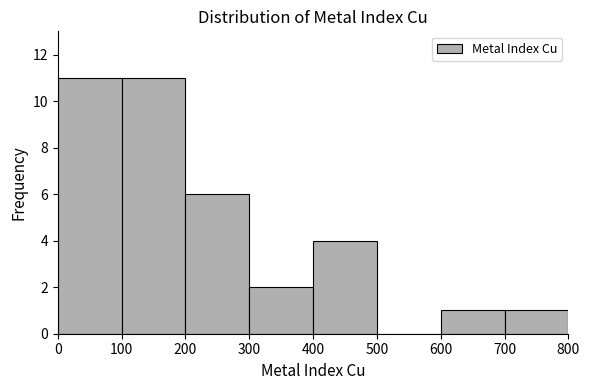

Reading left to right, transcribe this chart: for each bar, give the range it covers on the x-axis and its height. The values are not printed on the chart, so give them approximately, as read against the axis.

0 to 100: 11
100 to 200: 11
200 to 300: 6
300 to 400: 2
400 to 500: 4
500 to 600: 0
600 to 700: 1
700 to 800: 1